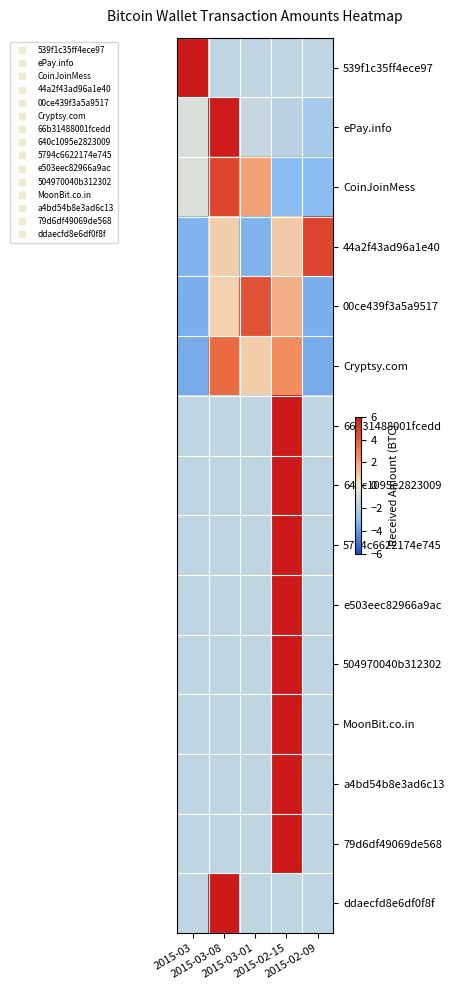

At 2015-02-09, list the series in order from smallest to largest.

Cryptsy.com, 00ce439f3a5a9517, CoinJoinMess, ePay.info, 539f1c35ff4ece97, 66b31488001fcedd, 640c1095e2823009, 5794c6622174e745, e503eec82966a9ac, 504970040b312302, MoonBit.co.in, a4bd54b8e3ad6c13, 79d6df49069de568, ddaecfd8e6df0f8f, 44a2f43ad96a1e40